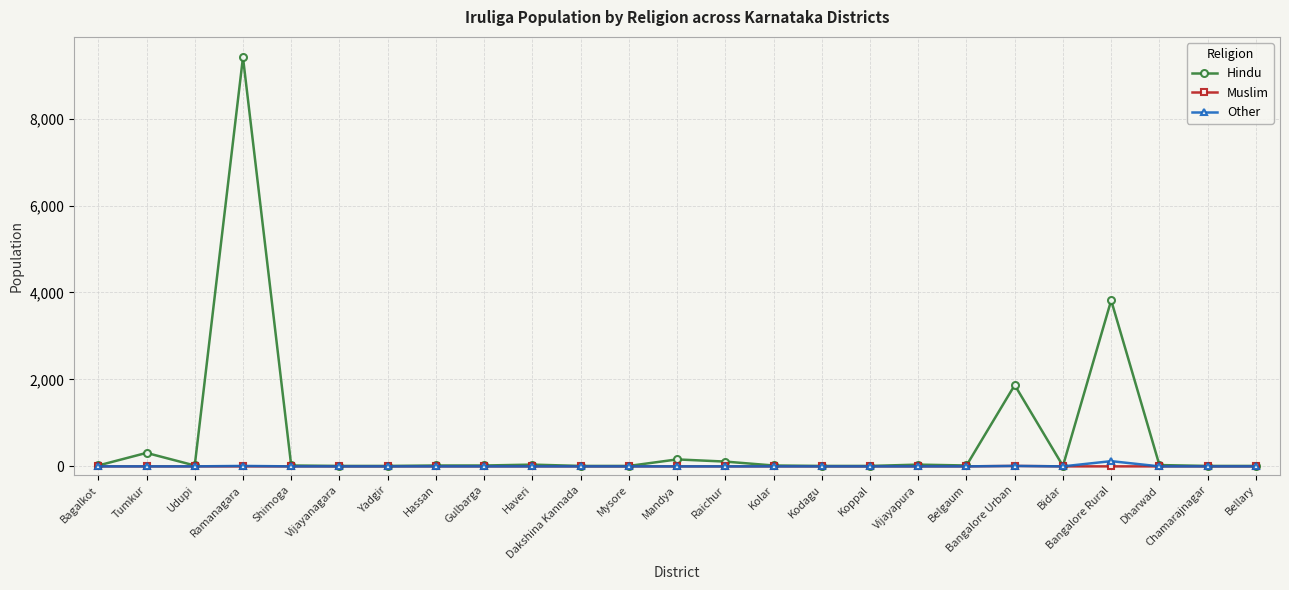

Which series has the largest range (max minus min)?

Hindu